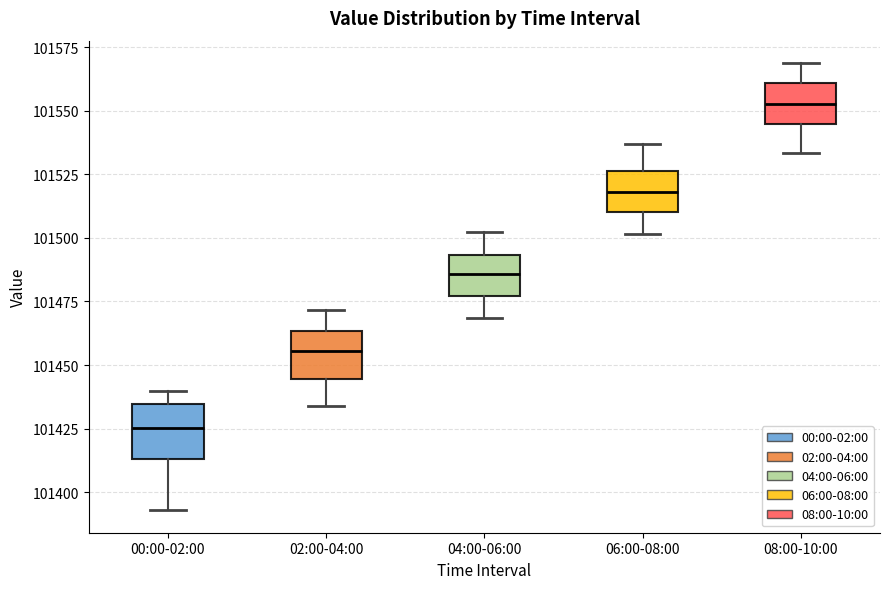

Where does the lower whisker of the box for 02:00-04:00 end on the y-axis? The values are not printed on the chart, so give them approximately, as read against the axis.

101435